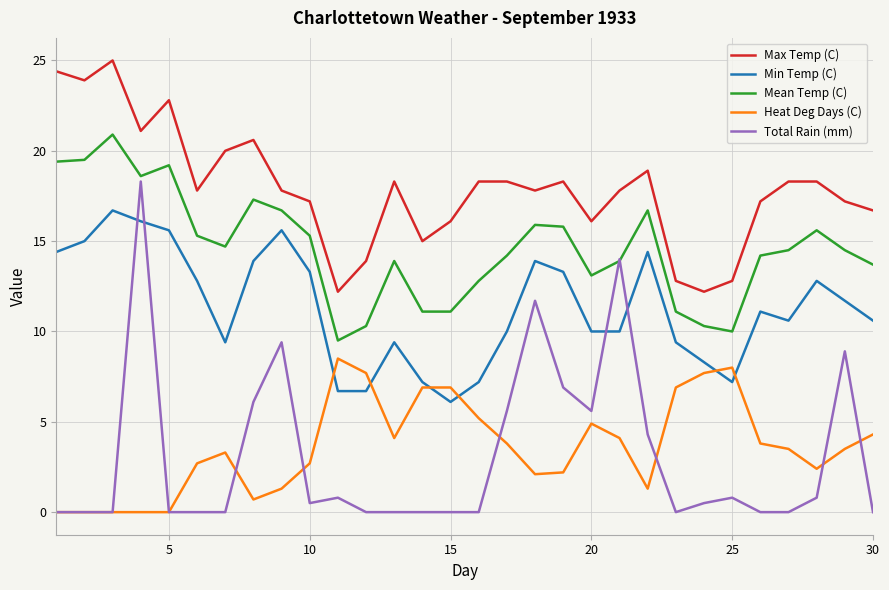

What are all the series names shown in the legend?

Max Temp (C), Min Temp (C), Mean Temp (C), Heat Deg Days (C), Total Rain (mm)